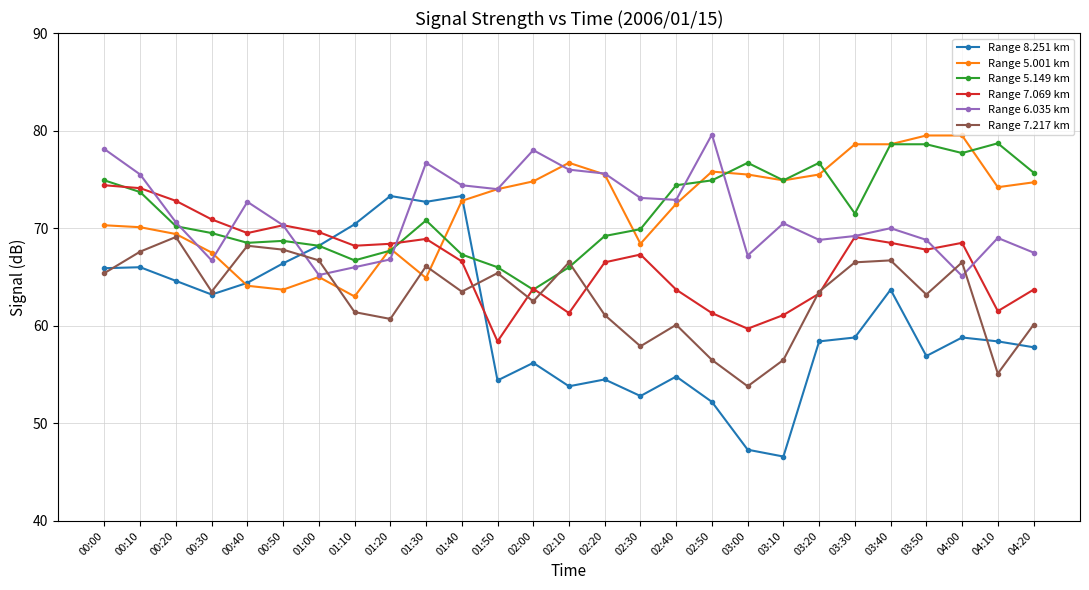

What is the label of the 6th point from the right?

03:30